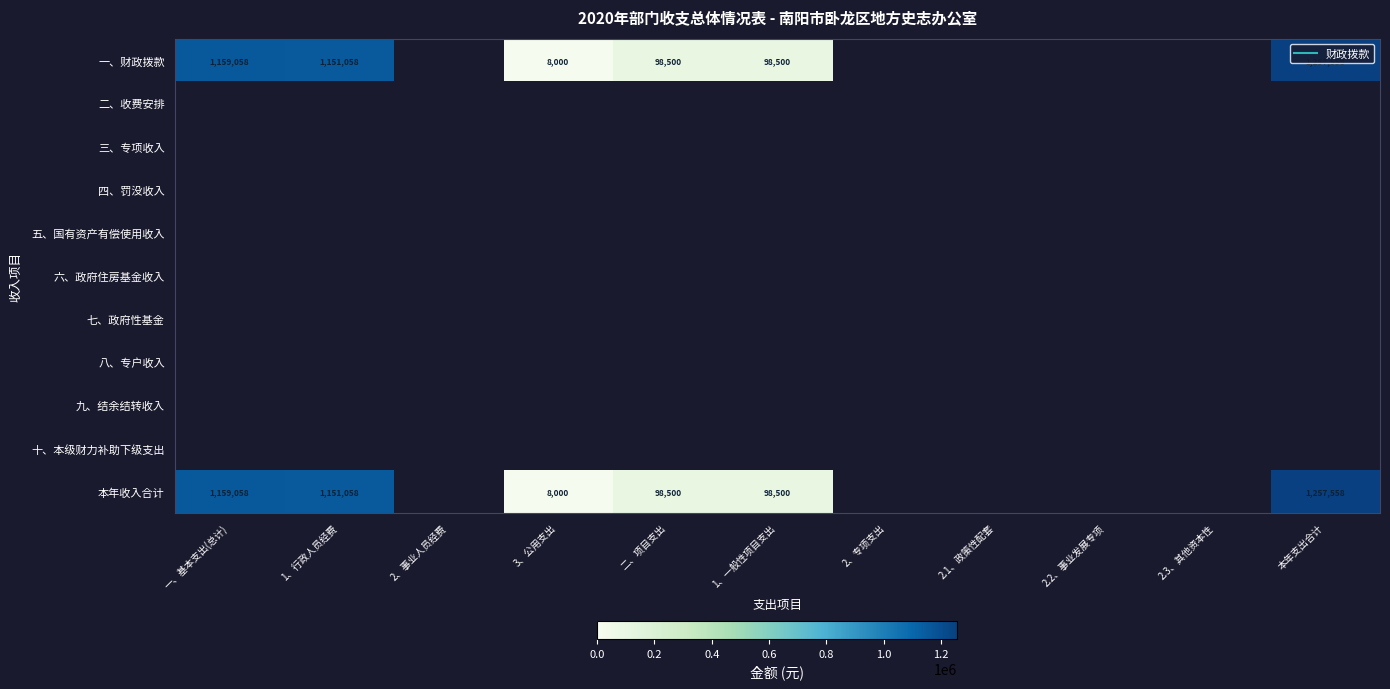

List the labels in order of 本年收入合计 value, largest first.

本年支出合计, 一、基本支出(总计), 1、行政人员经费, 二、项目支出, 1、一般性项目支出, 3、公用支出, 2、事业人员经费, 2、专项支出, 2.1、政策性配套, 2.2、事业发展专项, 2.3、其他资本性